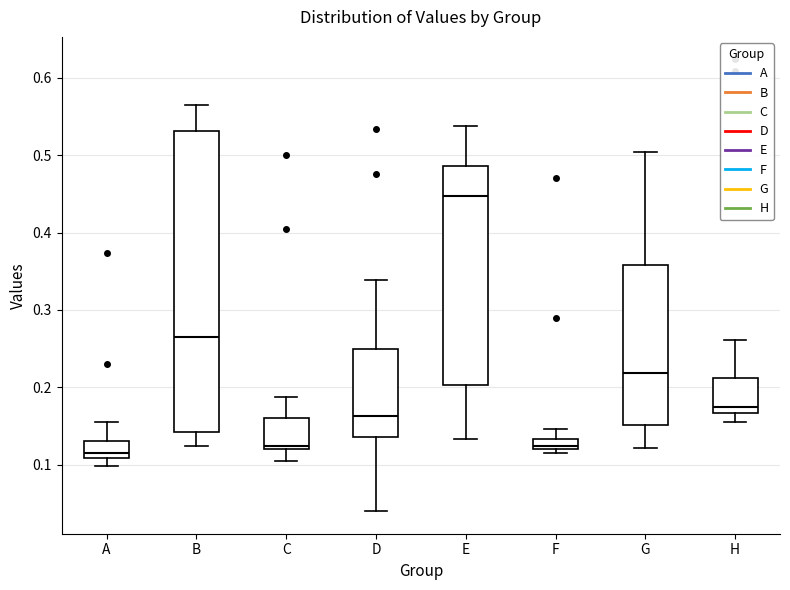

Comparing the boxes themselves (not the whiskers), which one is the tallest?

B